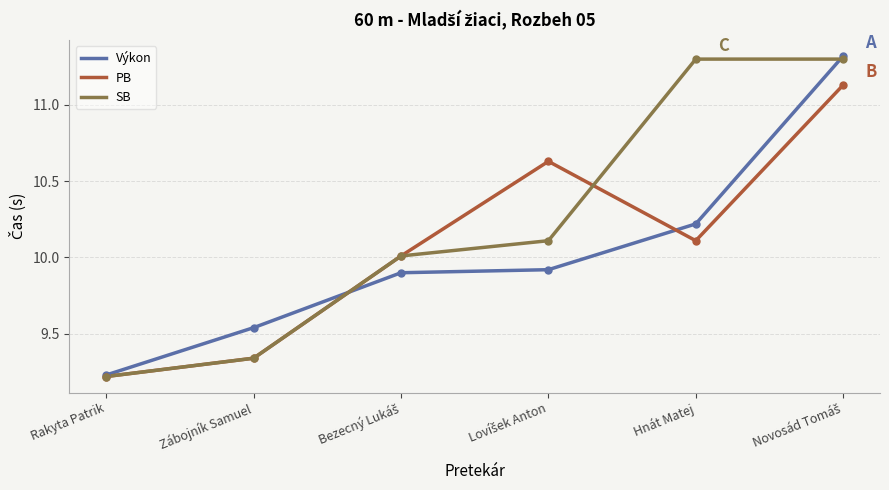

Is this an area chart (filled region under the line)?

No